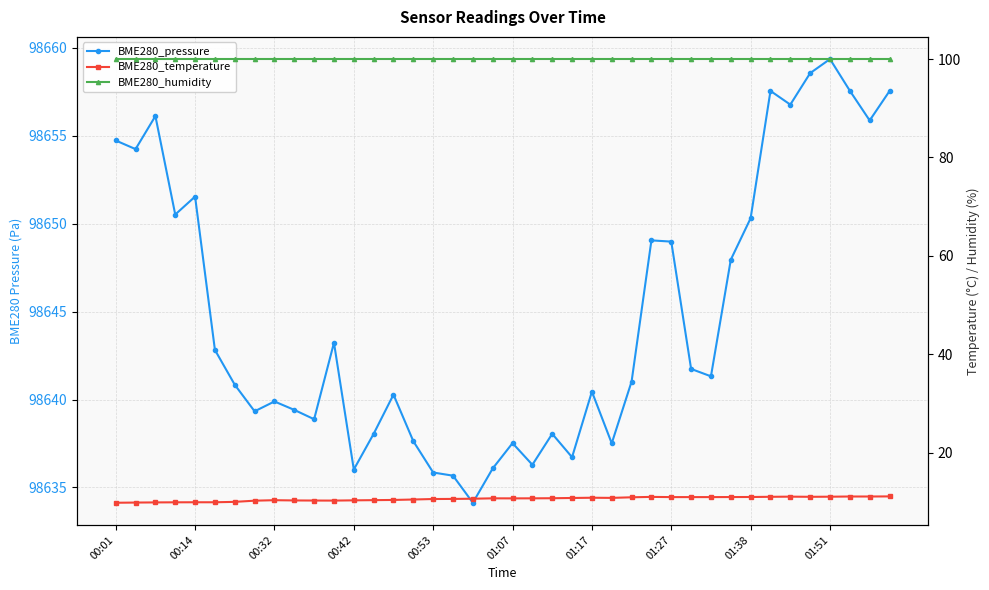

At how many categories does at least one series exceed 34528?

40